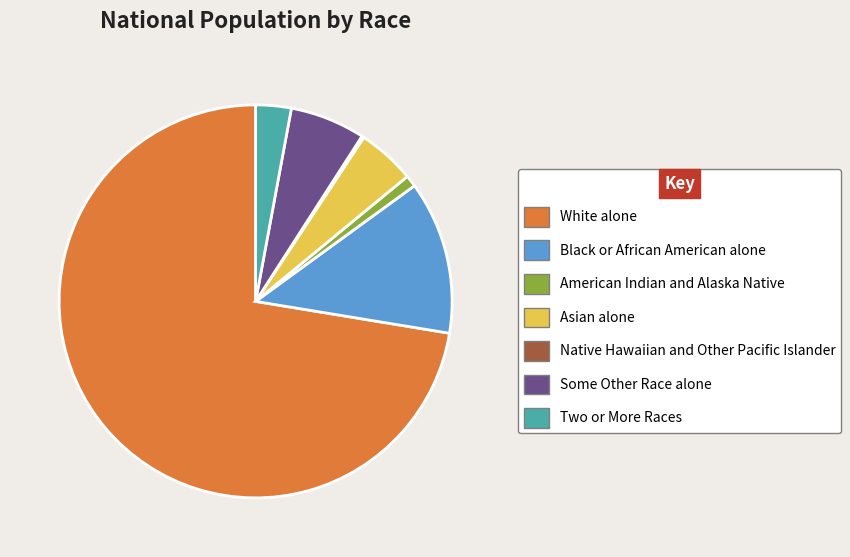

Is it true that Asian alone is 5% of the pie?

True